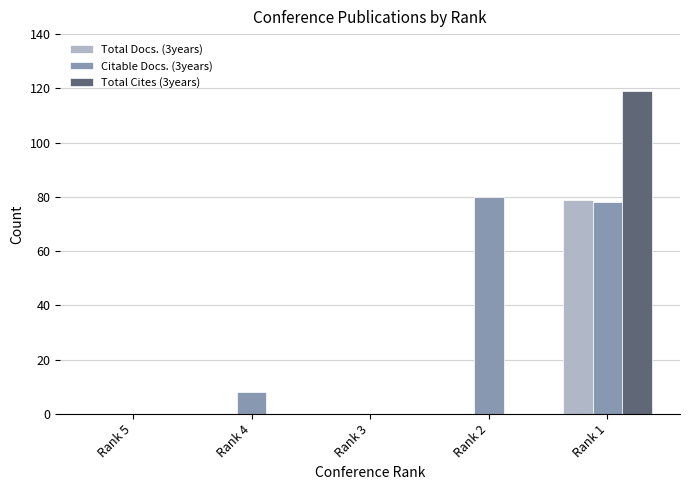

At which category is the sum across all series the highest?

Rank 1